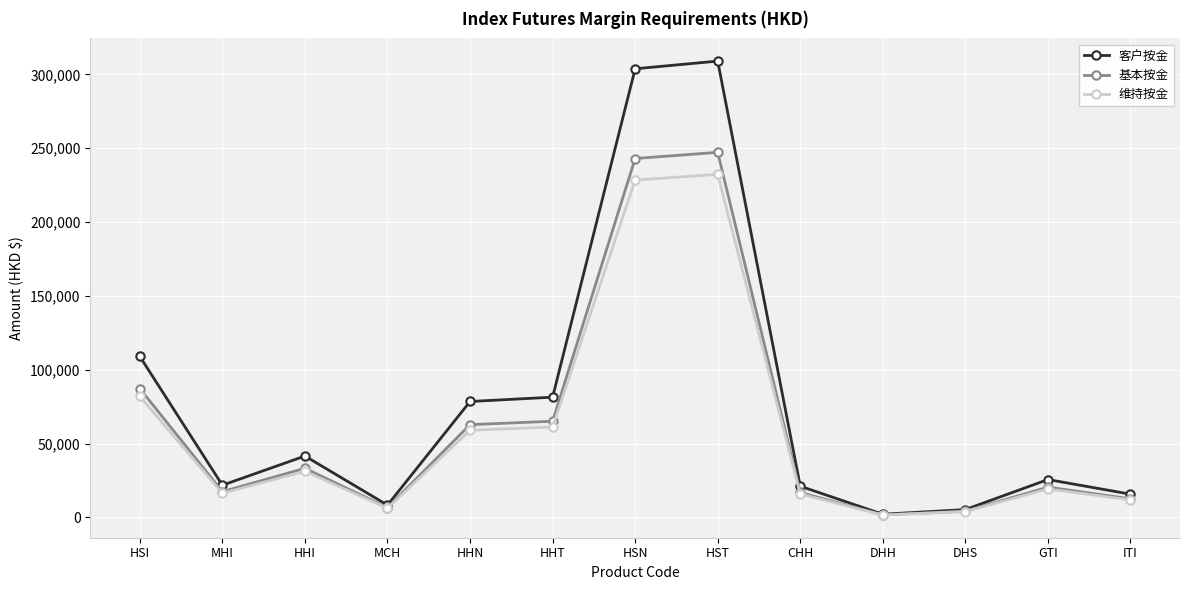

What is the difference between the 客户按金 values at CHH and MHI?

678